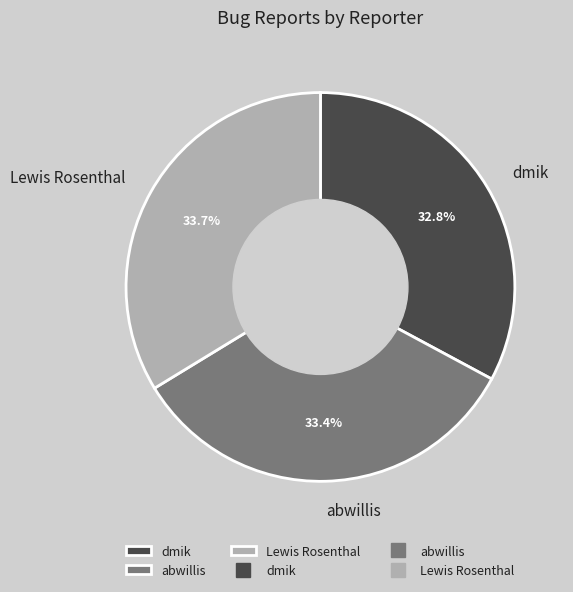

Does dmik account for over 50% of the chart?

No